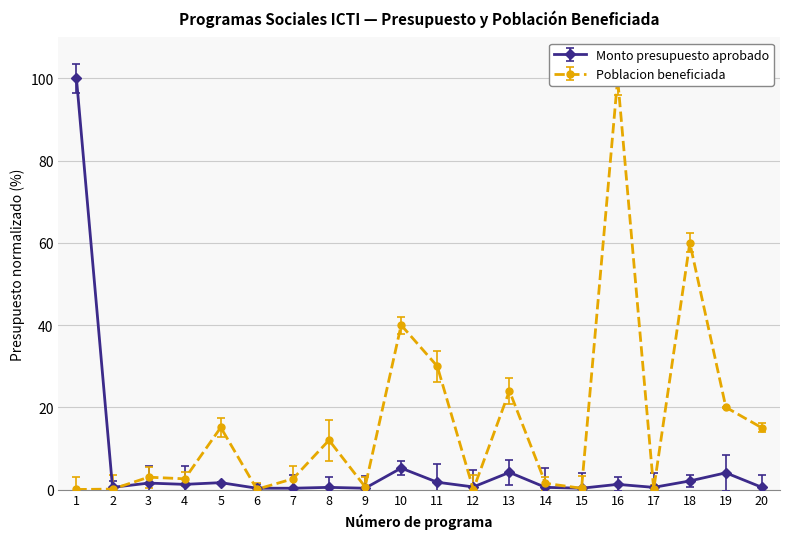

Reading left to right, list all the values displayed in this chart.

Monto presupuesto aprobado: 100.0	0.5	1.6	1.3	1.7	0.3	0.3	0.5	0.3	5.2	1.8	0.6	4.2	0.5	0.3	1.3	0.5	2.1	4.1	0.5
Monto presupuesto ejercido: 103.5	2.0	5.7	5.7	1.7	1.4	3.5	3.0	3.3	6.9	6.1	4.8	7.3	5.2	4.0	3.0	4.1	3.6	8.4	3.4
Poblacion beneficiada: 0.0	0.1	3.0	2.6	15.1	0.1	2.6	12.0	0.7	40.0	30.0	0.0	24.0	1.5	0.3	100.0	0.1	60.0	20.0	15.0
Gastos de administracion: 96.5	-0.9	-2.6	-3.2	1.6	-0.7	-2.9	-2.0	-2.7	3.5	-2.5	-3.5	1.1	-4.2	-3.4	-0.5	-3.0	0.5	-0.3	-2.4